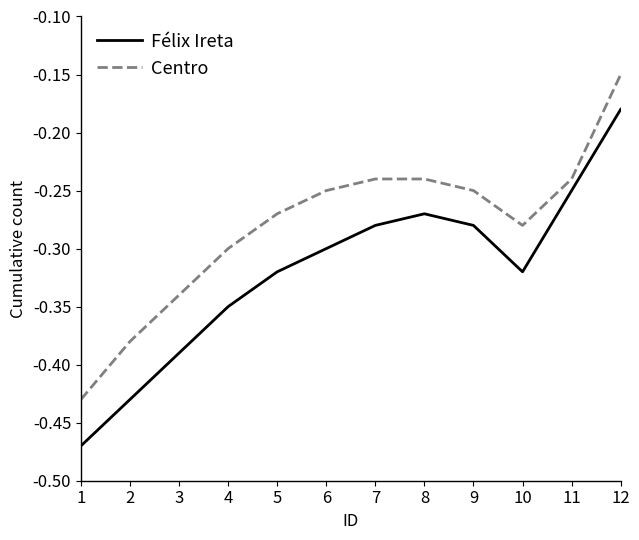

What is the difference between the second highest and second lowest values in the Centro series?

0.1